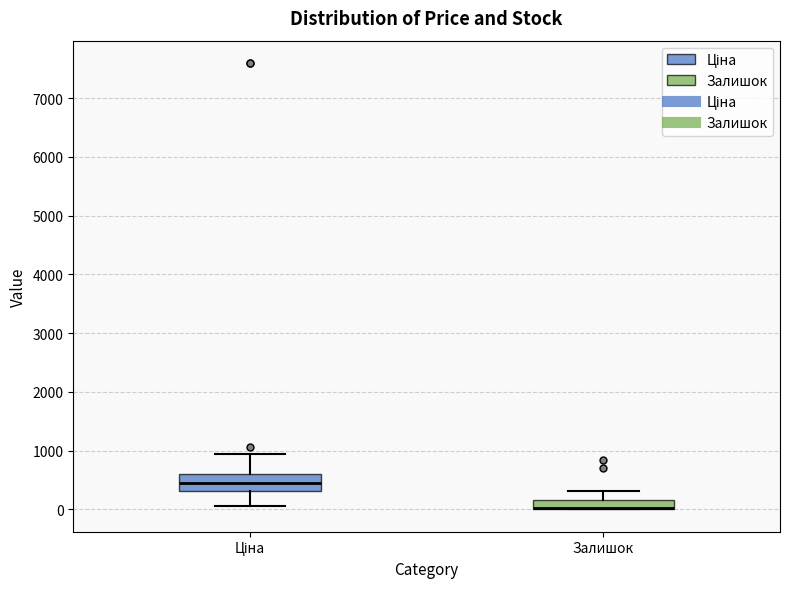

Reading left to right, transcribe this box plot: for each box, give where its median line is, the range the box spans, and where its two whiskers end, as read against the y-axis. The values are not printed on the chart, so give them approximately, as read against the axis.

Ціна: median 400, box 300 to 600, whiskers 100 to 900
Залишок: median 0 (drawn on the box's lower edge), box 0 to 200, whiskers 0 to 300